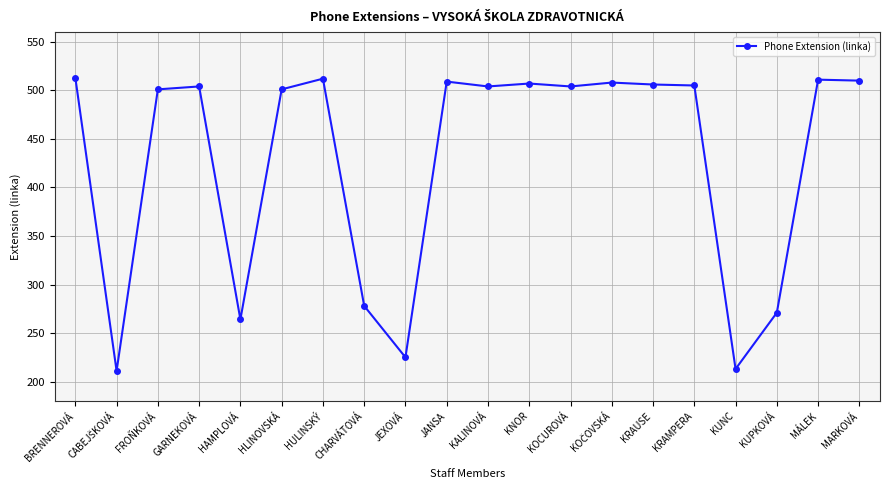

True or false: the data has more than 1 interior local peaks.

True